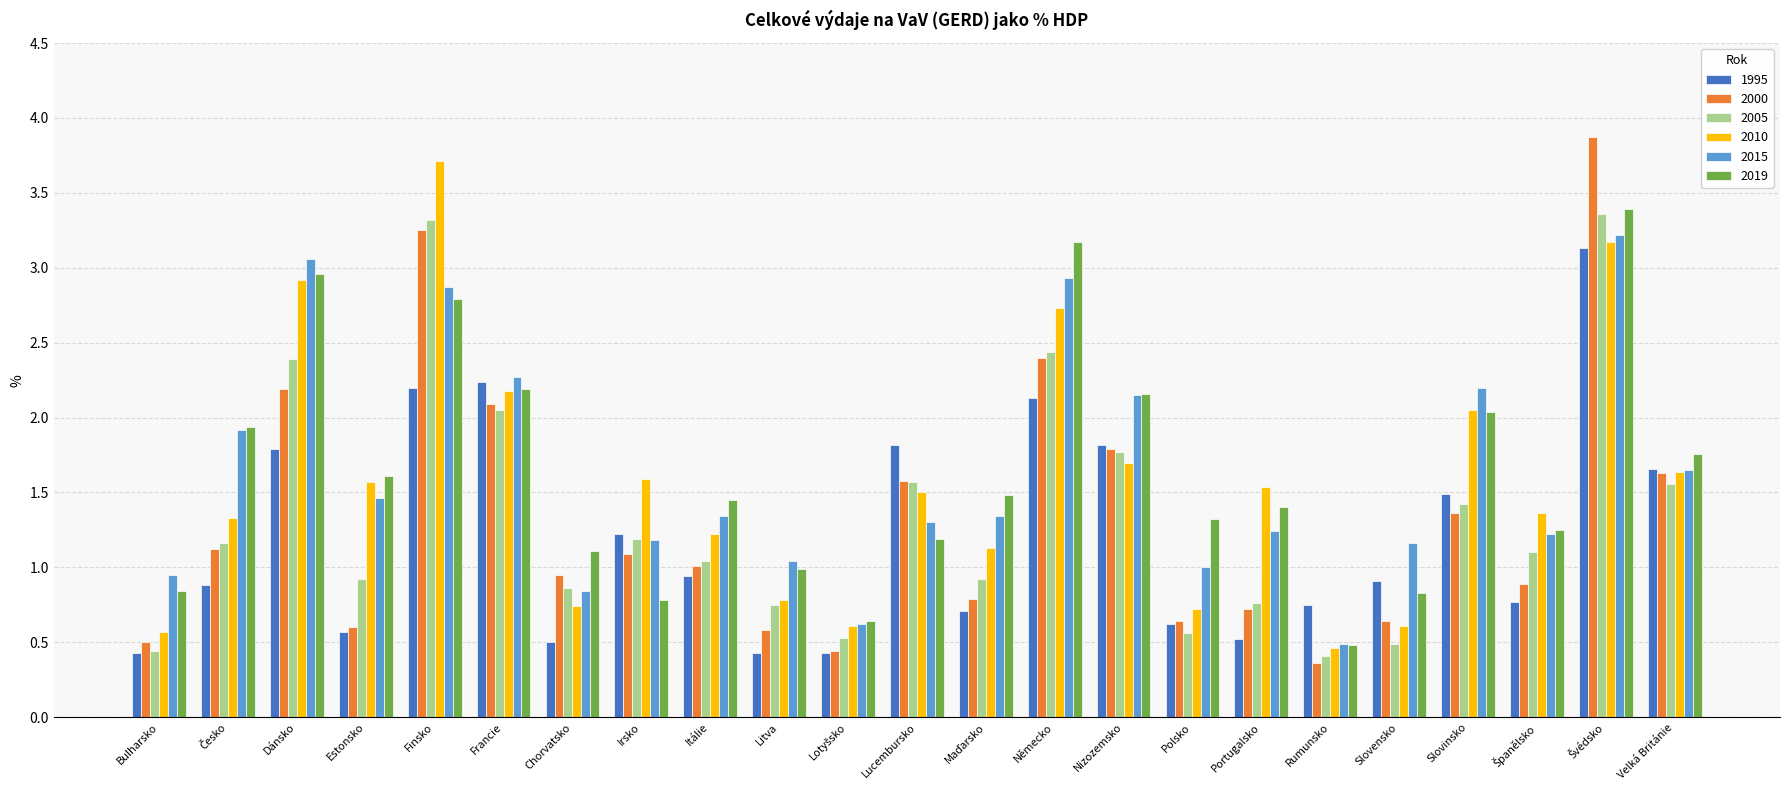

What is the difference between the 2019 values at Portugalsko and Velká Británie?

0.4